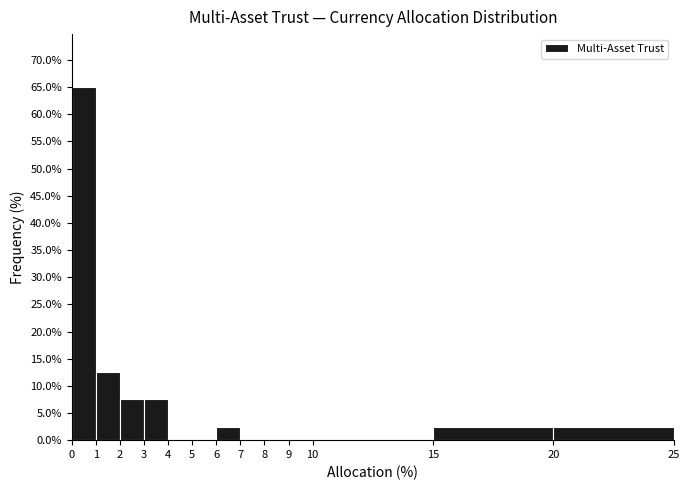

Reading left to right, transcribe this chart: for each bar, give the range it covers on the x-axis and its height. The values are not printed on the chart, so give them approximately, as read against the axis.

0 to 1: 65.0
1 to 2: 12.5
2 to 3: 7.5
3 to 4: 7.5
4 to 5: 0
5 to 6: 0
6 to 7: 2.5
7 to 8: 0
8 to 9: 0
9 to 10: 0
10 to 15: 0
15 to 20: 2.5
20 to 25: 2.5